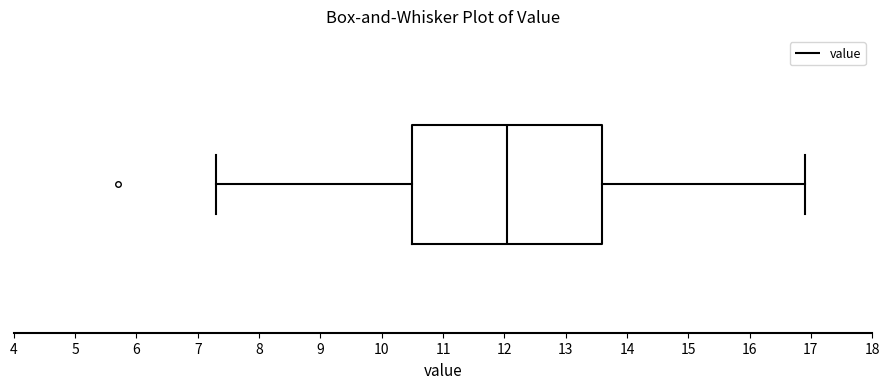

Read this box plot against the x-axis: the position of the median line, the range covered by the box, and the ends of both whiskers. The values are not printed on the chart, so give them approximately, as read against the axis.

median 12.1, box 10.5 to 13.6, whiskers 7.3 to 16.9